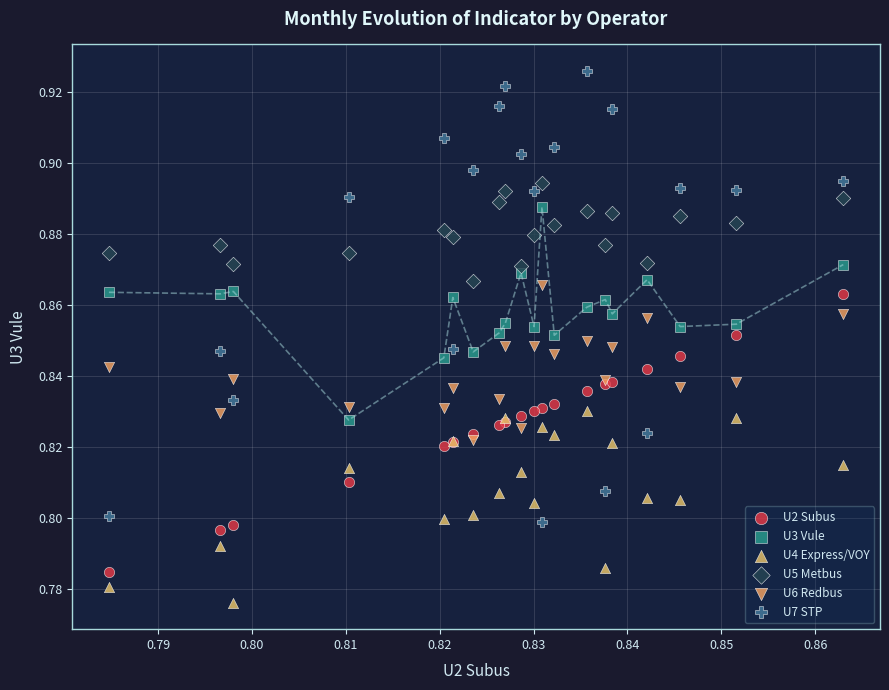

Which series has the largest Y range (max minus min)?

U7 STP